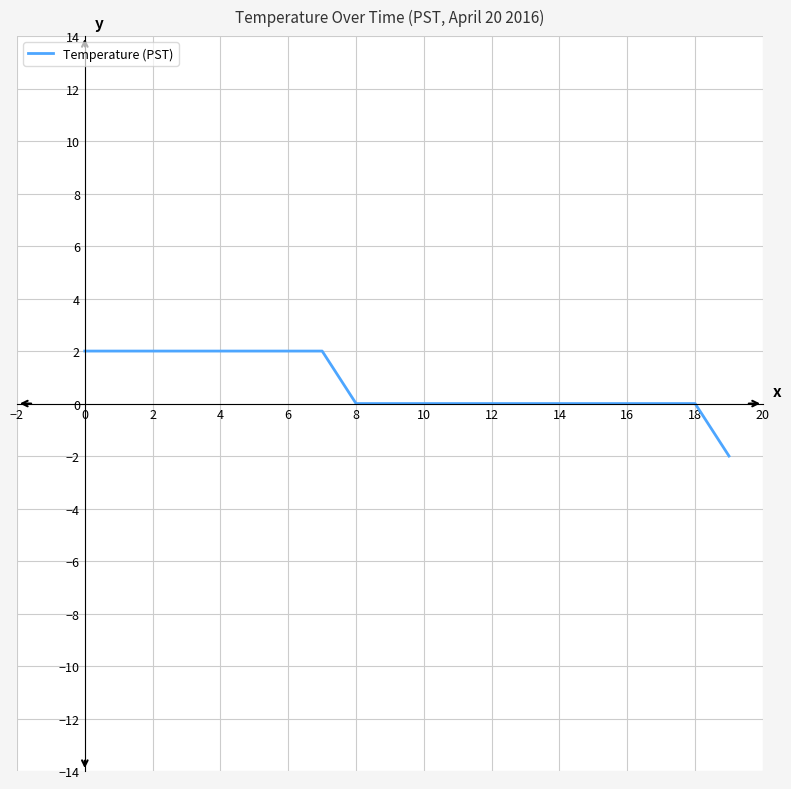

What is the difference between the maximum and minimum values?

4.0